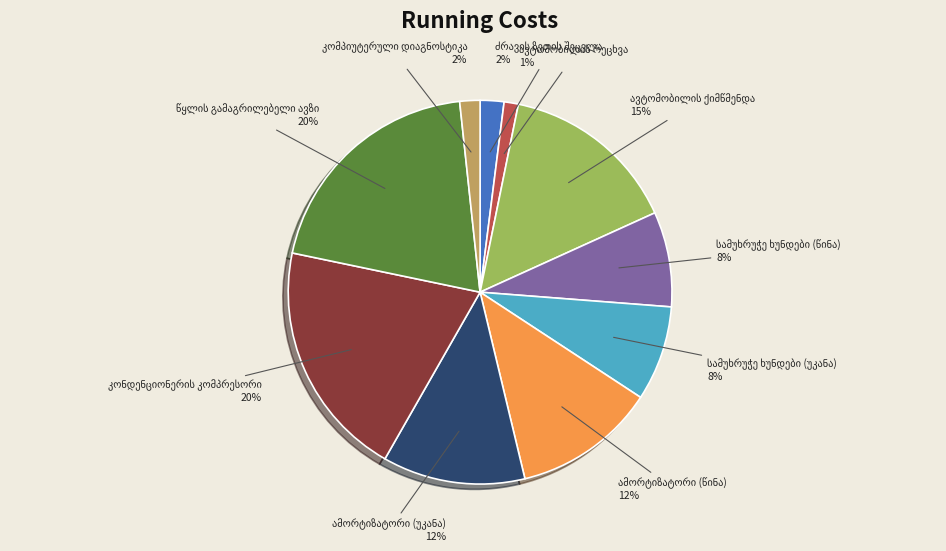

To the nearest percent, what is the average slice percentage?

10%